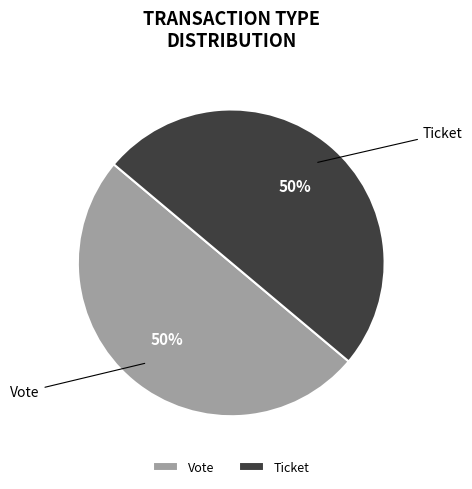

What is the ratio of the value at Vote to the value at Ticket?

1.0